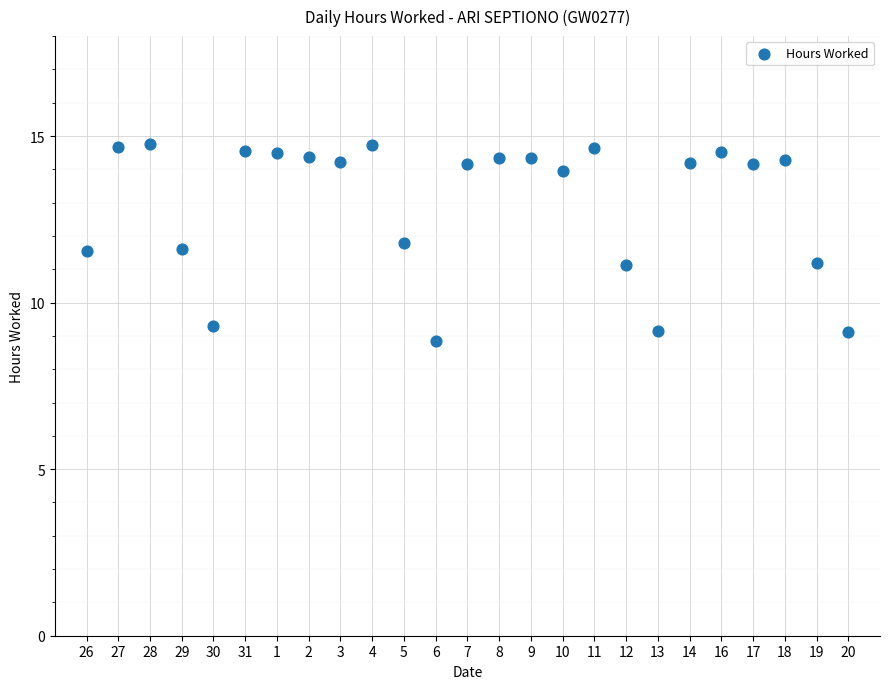

What is the range of Y values (max minus min)?

5.9